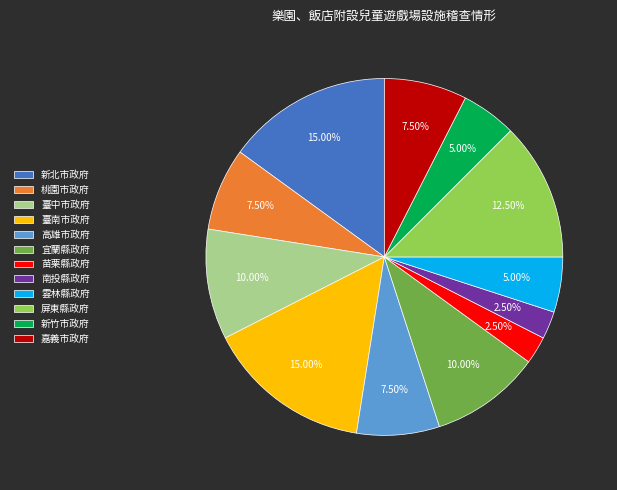

Do 南投縣政府 and 桃園市政府 together represent more than half of the pie?

No